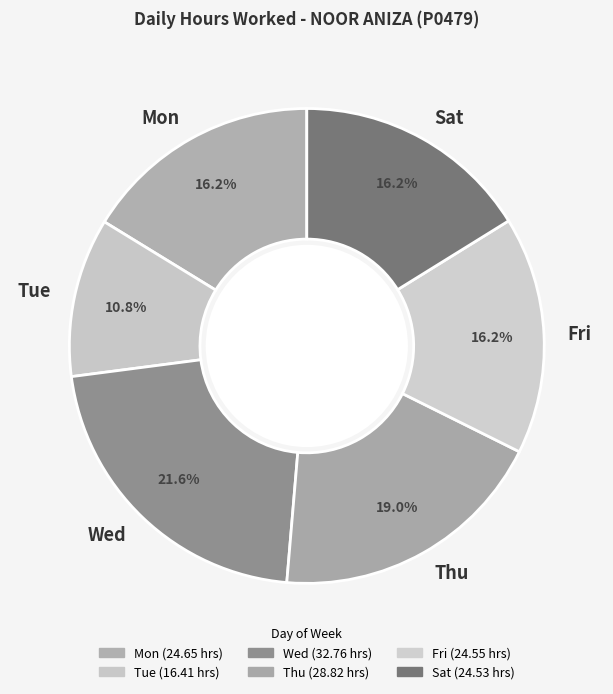

Which category has the smallest portion of the pie?

Tue